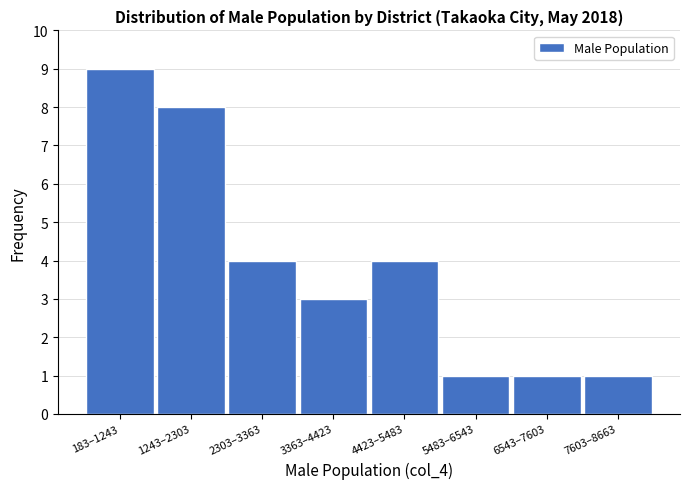

Reading right to left, extract all data points from this chart.

7603–8663=1	6543–7603=1	5483–6543=1	4423–5483=4	3363–4423=3	2303–3363=4	1243–2303=8	183–1243=9